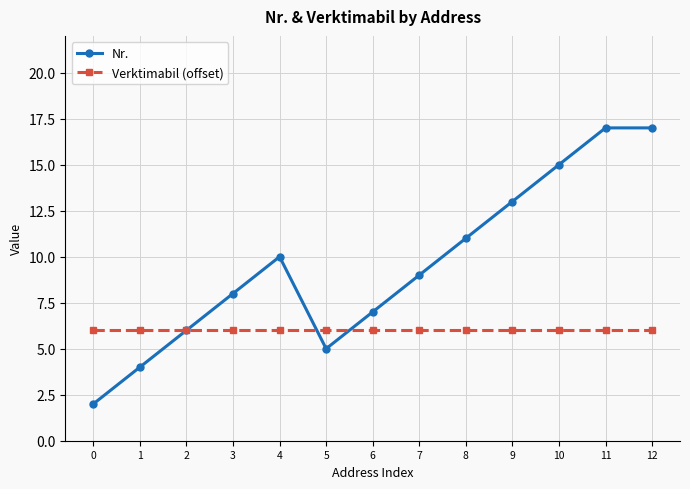

At which category does Nr. reach its first local peak?

4